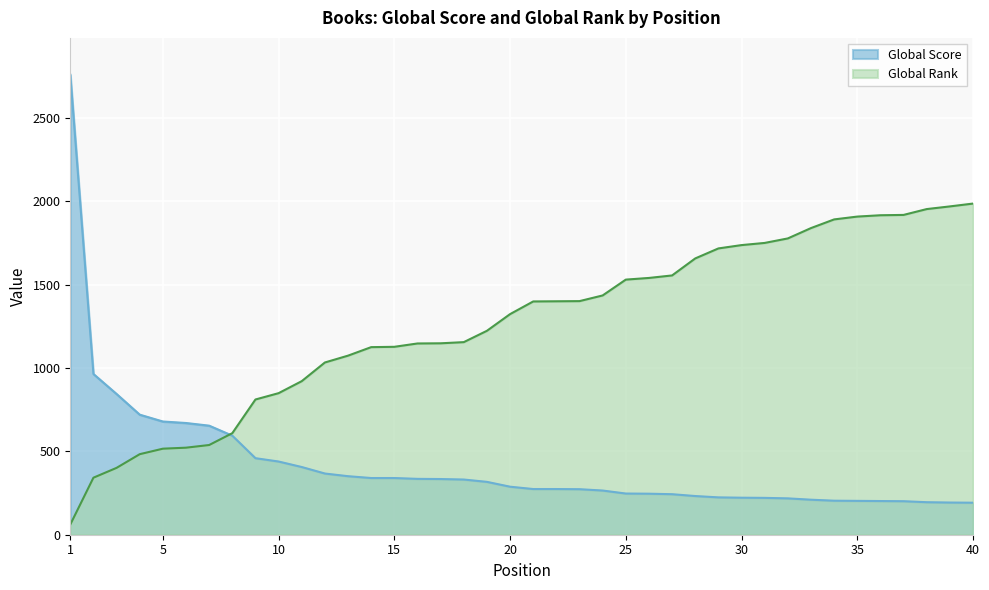

At how many categories does at least one series exceed 1851?

8